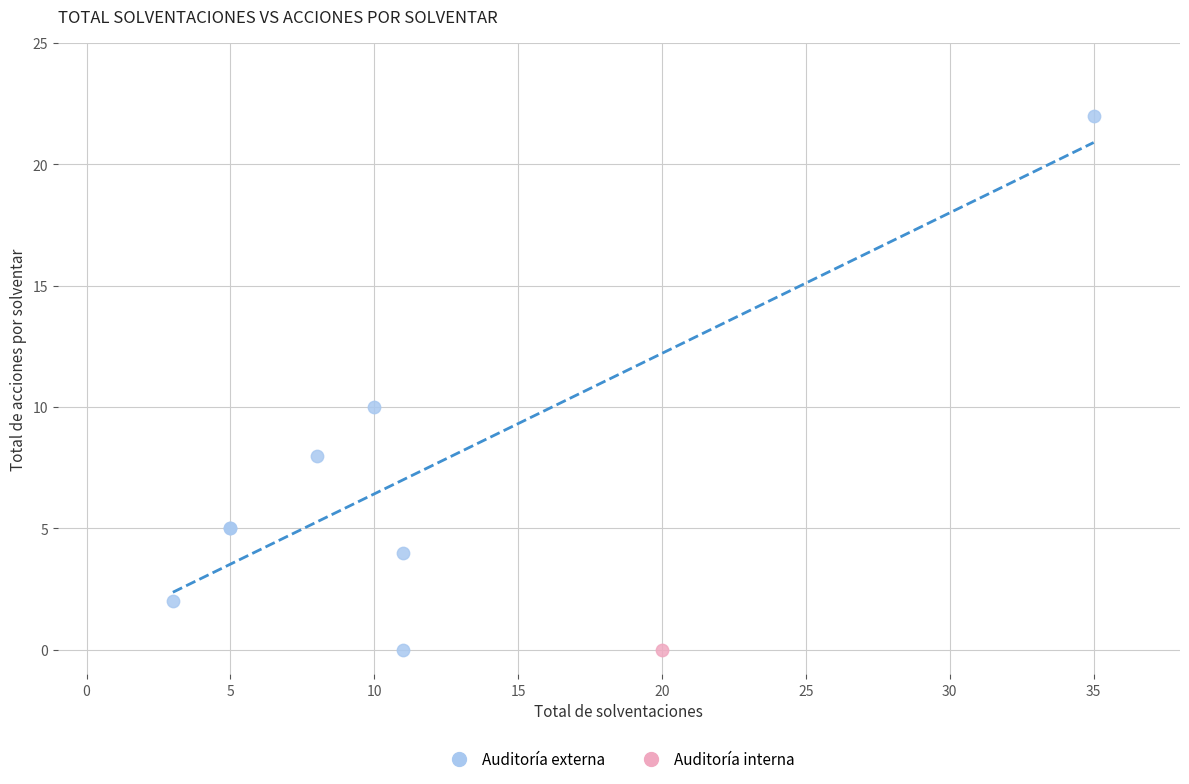

What are all the series names shown in the legend?

Auditoría externa, Auditoría interna